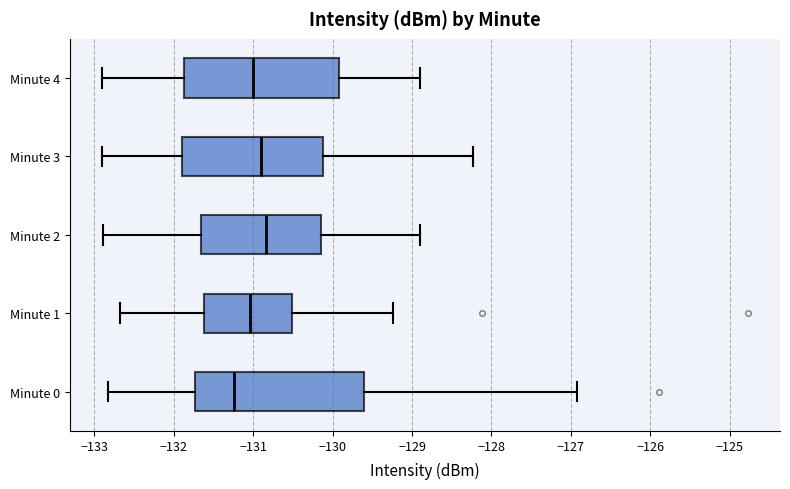

Reading bottom to top, read every box against the x-axis: the position of its median line, the range the box covers, and the ends of its whiskers. The values are not printed on the chart, so give them approximately, as read against the axis.

Minute 0: median -131.2, box -131.7 to -129.6, whiskers -132.8 to -126.9
Minute 1: median -131.0, box -131.6 to -130.5, whiskers -132.7 to -129.2
Minute 2: median -130.8, box -131.7 to -130.2, whiskers -132.9 to -128.9
Minute 3: median -130.9, box -131.9 to -130.1, whiskers -132.9 to -128.2
Minute 4: median -131.0, box -131.9 to -129.9, whiskers -132.9 to -128.9